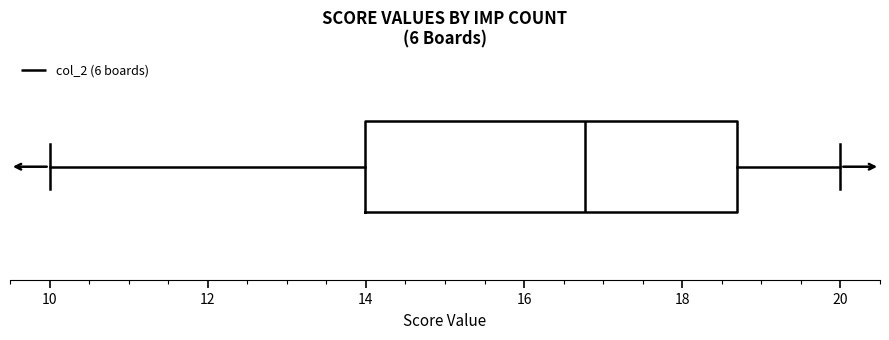

Transcribe this box plot: give where the median line is, the range the box spans, and where the two whiskers end, as read against the x-axis. The values are not printed on the chart, so give them approximately, as read against the axis.

median 16.8, box 14.0 to 18.6, whiskers 10.0 to 20.0